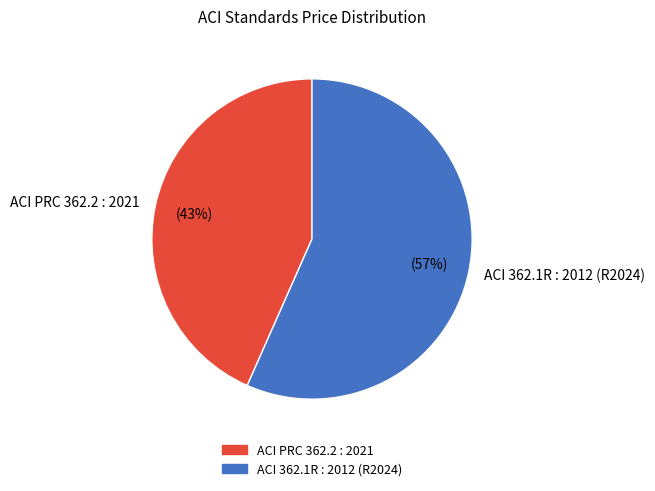

Which category has the biggest portion of the pie?

ACI 362.1R : 2012 (R2024)